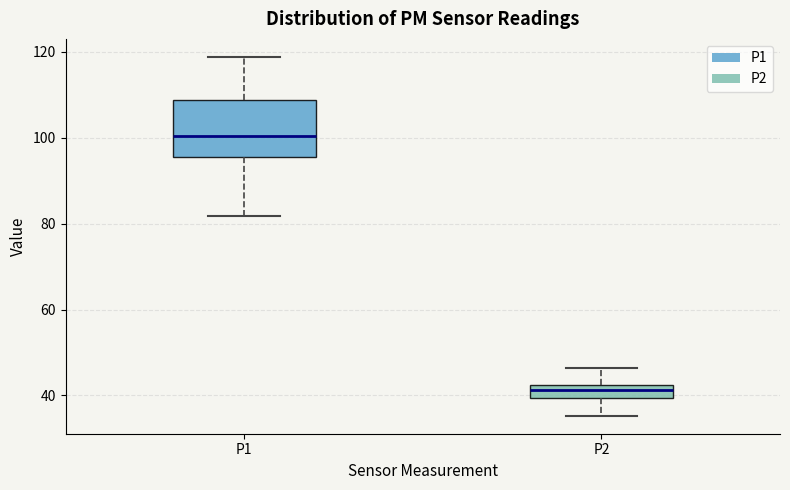

Where is the lower edge of the box for P1 on the y-axis? The values are not printed on the chart, so give them approximately, as read against the axis.

96